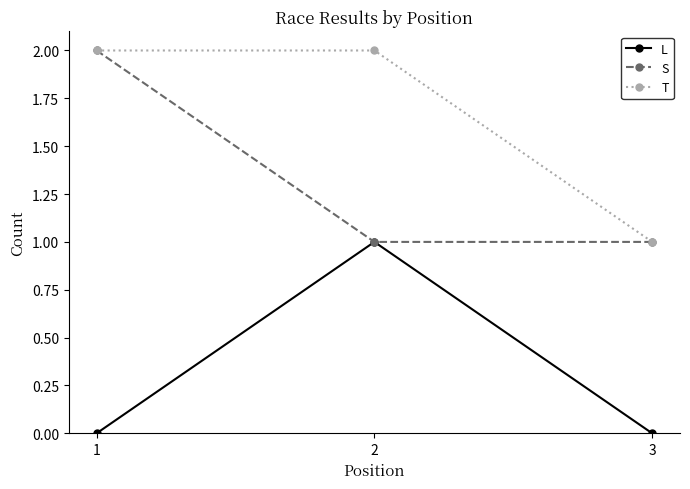

Which series has the largest total across all categories?

T